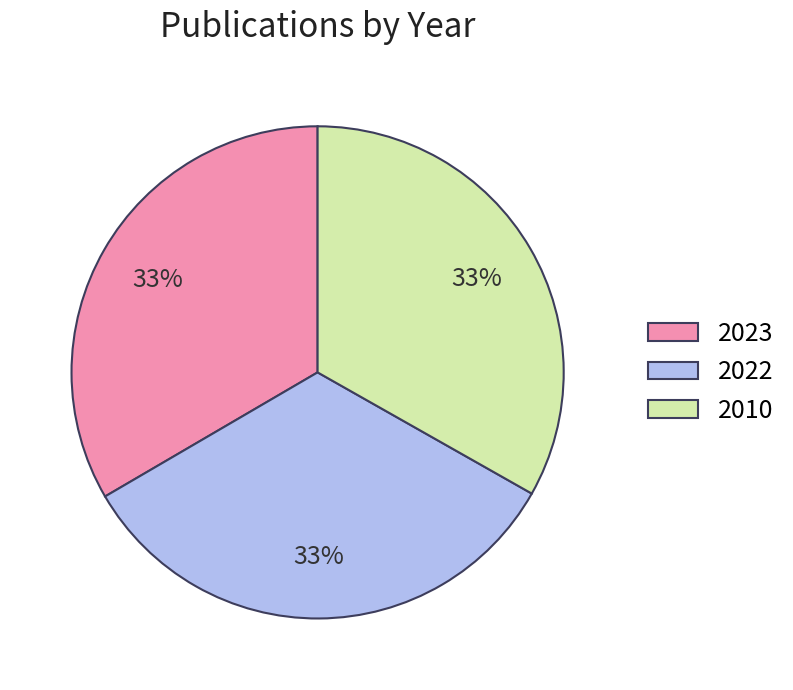

Is there any slice that represents more than half of the pie?

No